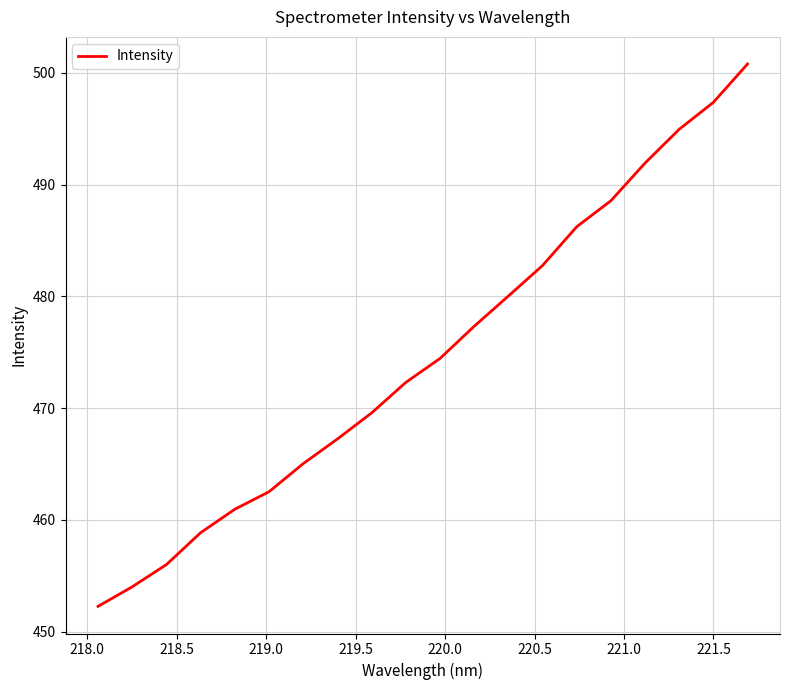

What is the difference between the maximum and minimum values?

48.5